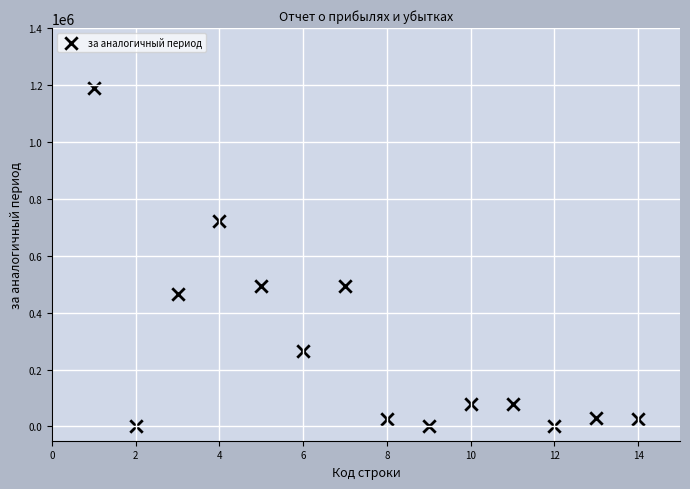

What is the range of Y values (max minus min)?

1187866